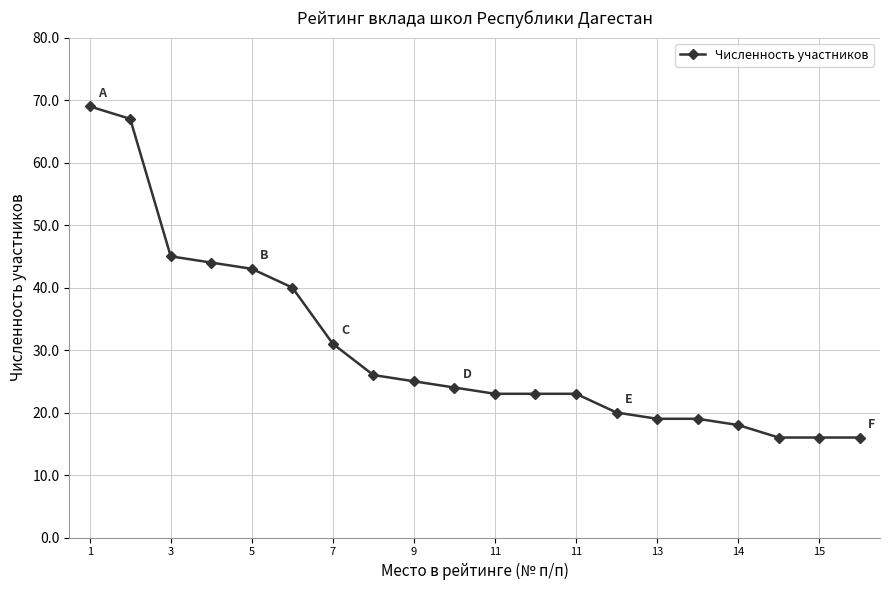

What is the average value?

30